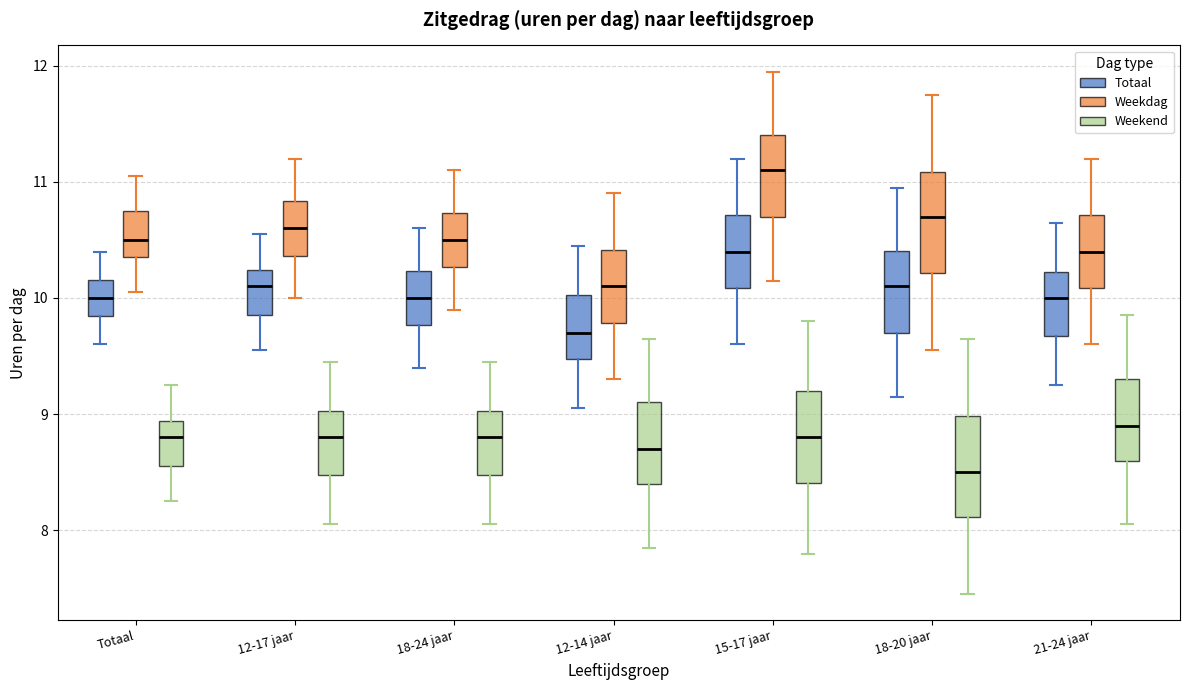

Where is the upper edge of the box for 12-14 jaar (Weekend) on the y-axis? The values are not printed on the chart, so give them approximately, as read against the axis.

9.1